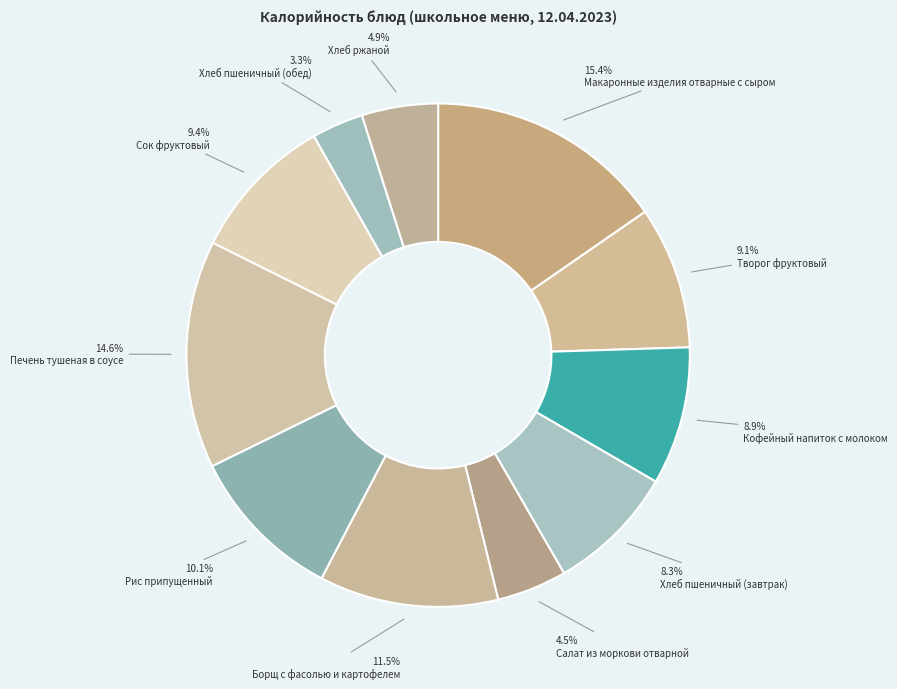

How many slices are in this pie chart?

11